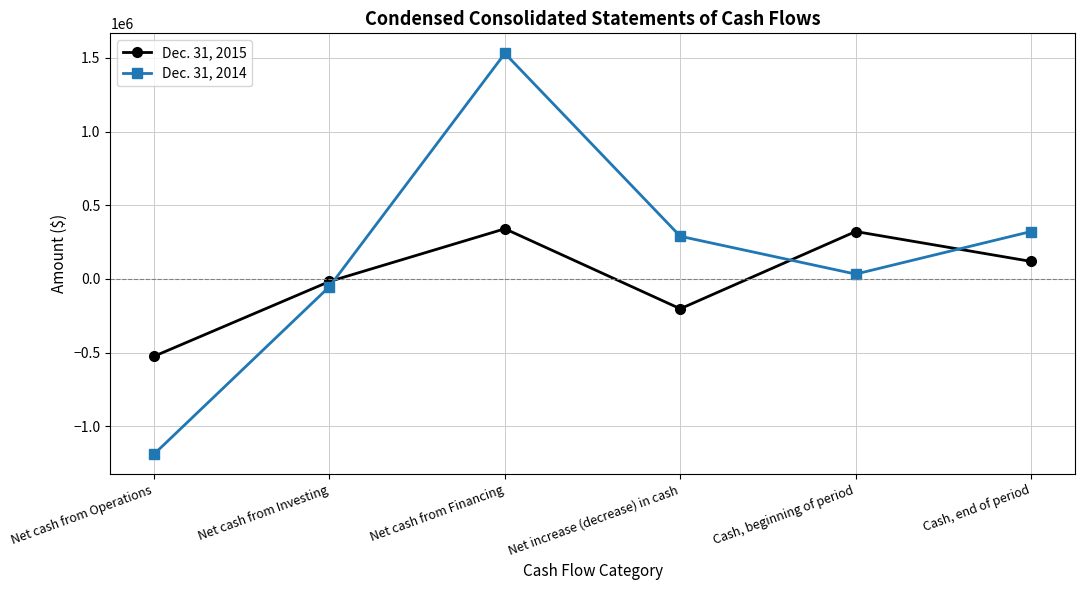

What is the difference between the highest and lowest values at Net cash from Financing?

1190405